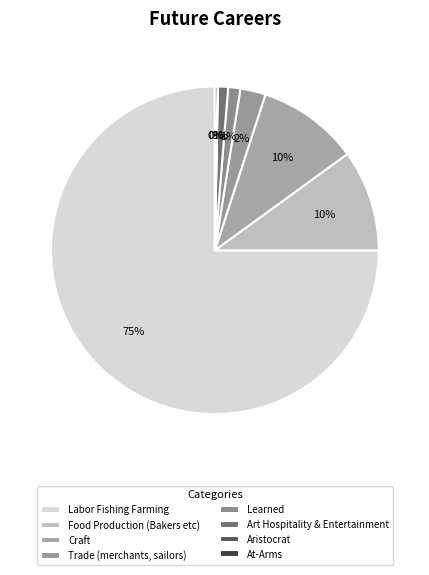

Which slice is the smallest?

Aristocrat